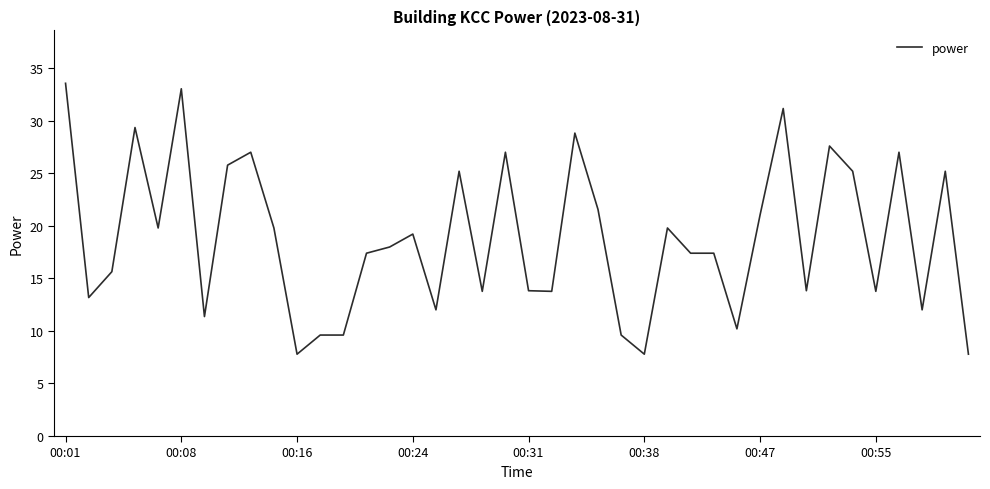

True or false: the data has more than 2 interior local peaks.

True